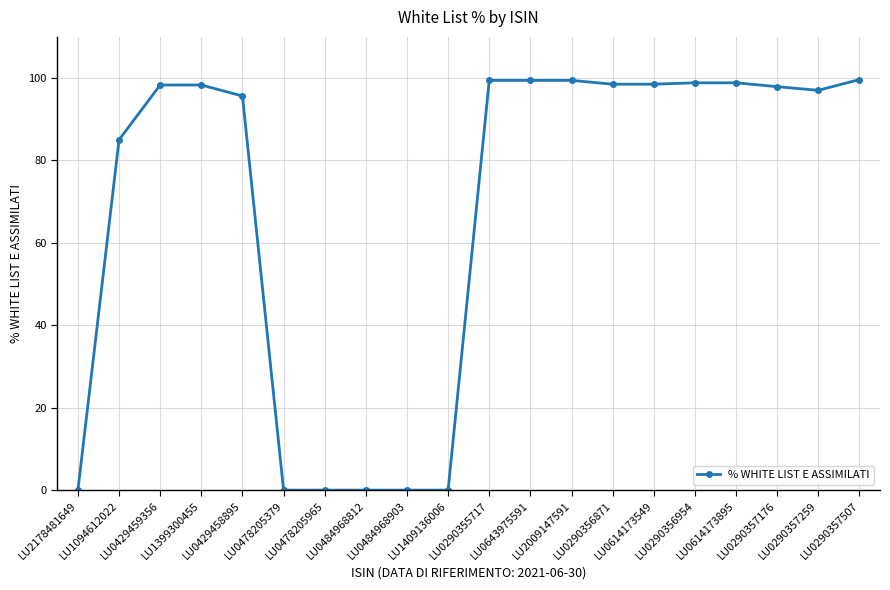

What is the maximum value shown in the chart?

99.6